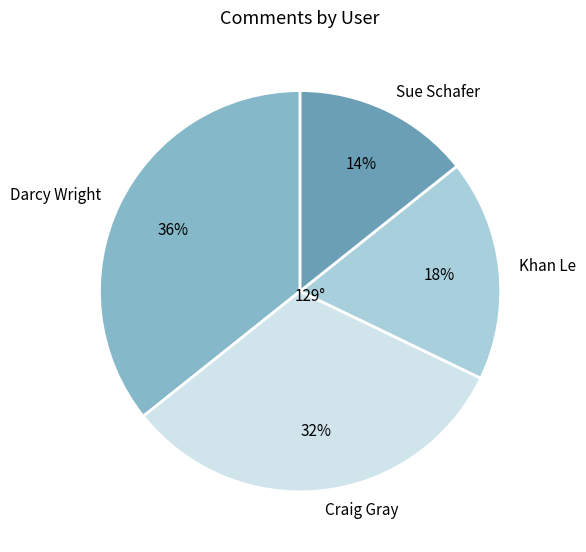

Which slice is the largest?

Darcy Wright